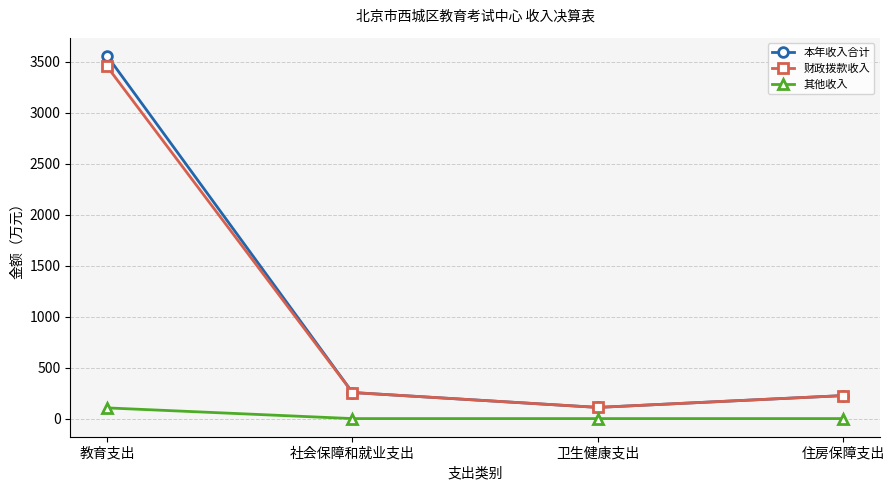

Is it true that 本年收入合计 equals 409.4 at 社会保障和就业支出?

False